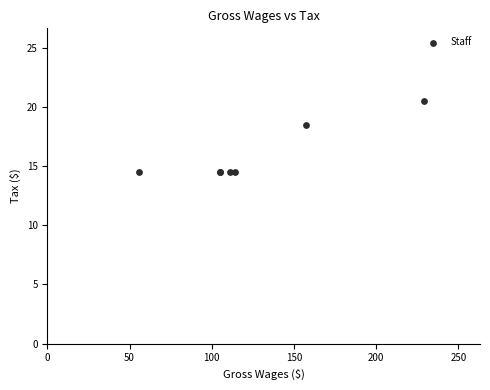

What Y value in the scatter plot is closest to 17?

18.5